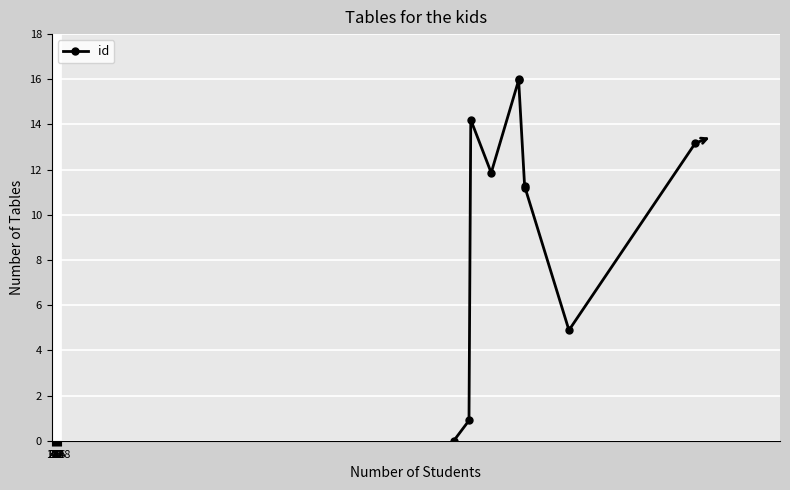

Reading left to right, transcribe all the data shown in this chart.

0.0	0.9	14.2	11.9	16.0	16.0	11.2	11.3	4.9	13.2